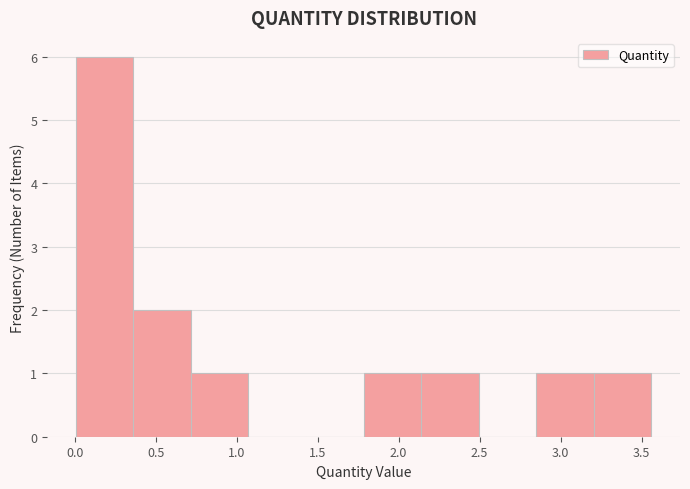

Reading left to right, list every bar in this chart as the range it spans on the x-axis followed by its height. Neither the bar edges nor the heights are printed on the chart, so give them approximately, as read against the axes.

0.00 to 0.35: 6
0.35 to 0.70: 2
0.70 to 1.05: 1
1.05 to 1.45: 0
1.45 to 1.80: 0
1.80 to 2.15: 1
2.15 to 2.50: 1
2.50 to 2.85: 0
2.85 to 3.20: 1
3.20 to 3.55: 1